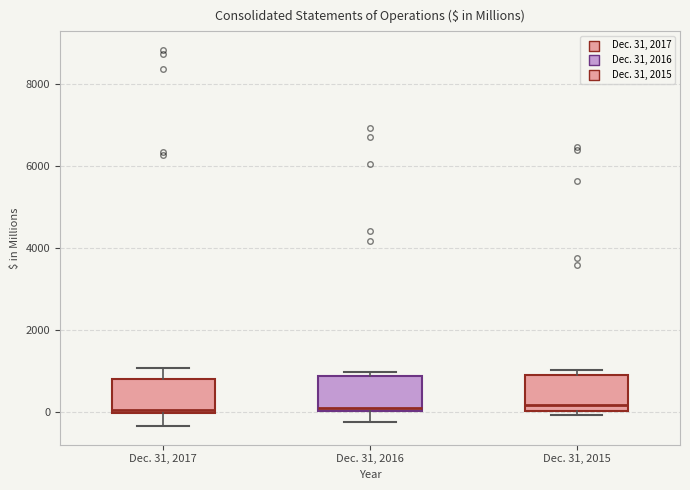

Where does the median line of the box for Dec. 31, 2016 sit on the y-axis? The values are not printed on the chart, so give them approximately, as read against the axis.

200